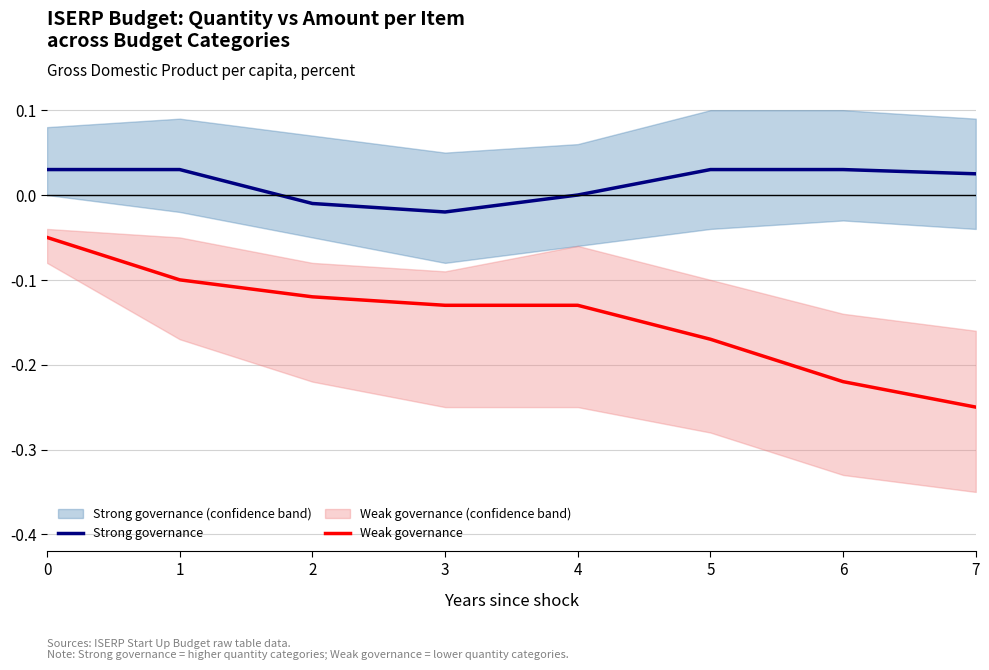

How many lines are shown in the chart?

2